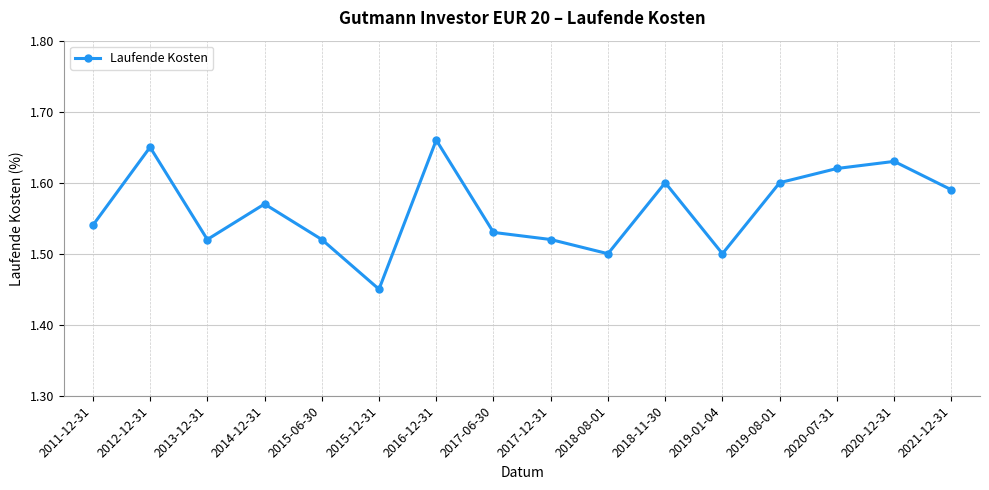

What is the label of the 8th point from the left?

2017-06-30